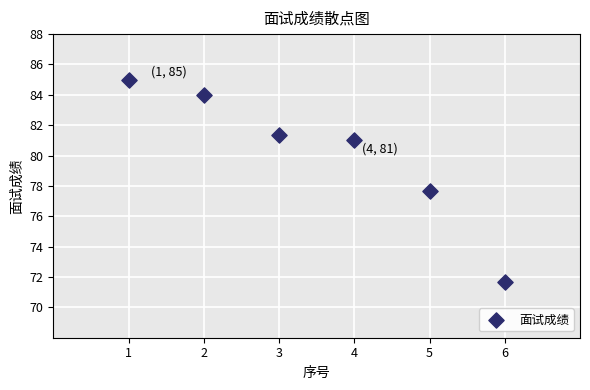

What is the average Y value?

80.1